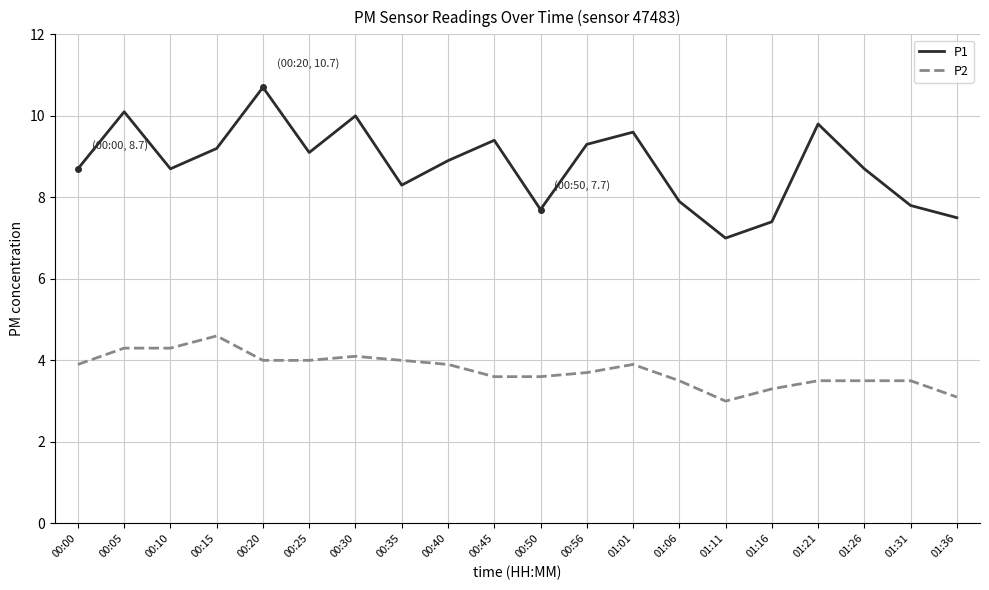

At which category does P1 reach its first local valley?

00:10